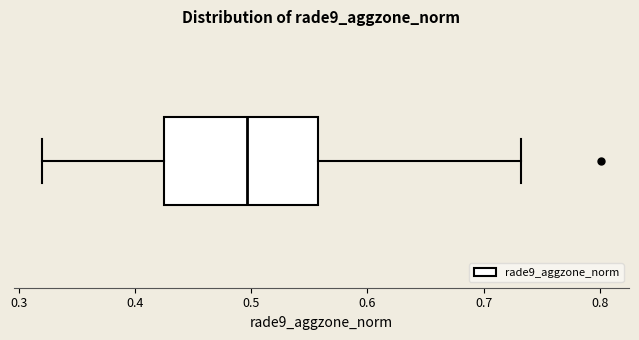

Read this box plot against the x-axis: the position of the median line, the range covered by the box, and the ends of both whiskers. The values are not printed on the chart, so give them approximately, as read against the axis.

median 0.50, box 0.43 to 0.56, whiskers 0.32 to 0.73